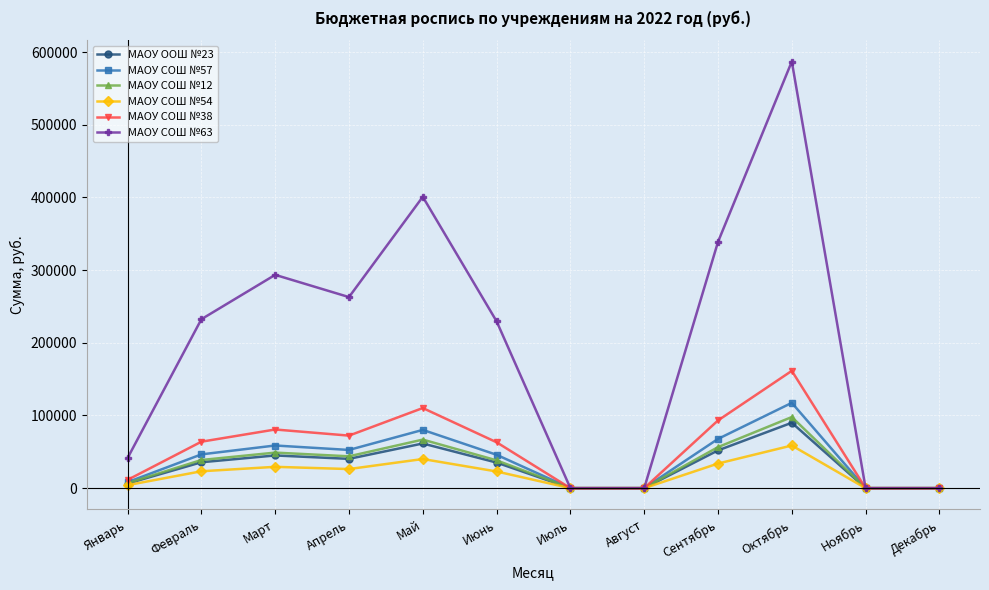

Where is the first local minimum for МАОУ СОШ №57?

Апрель